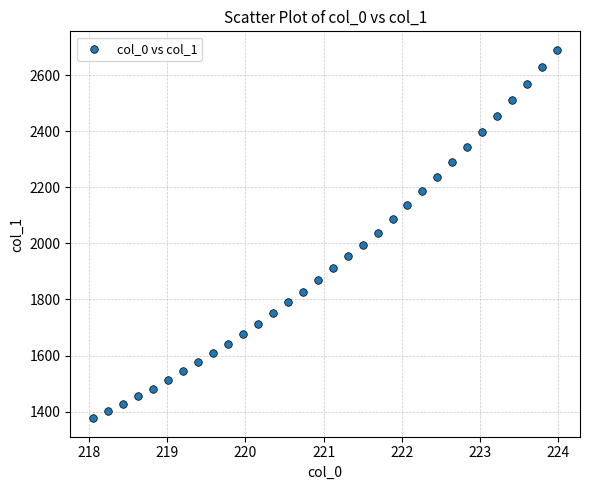

What is the range of Y values (max minus min)?

1314.8